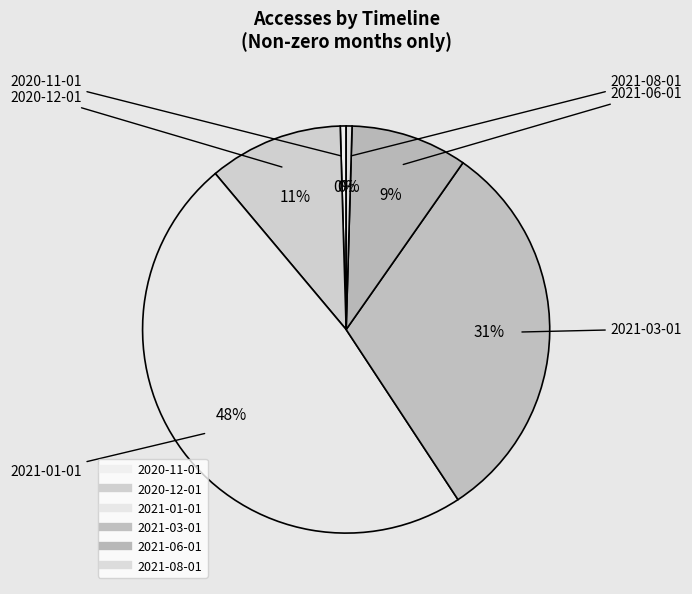

What is the ratio of the value at 2021-06-01 to the value at 2020-11-01?

20.0